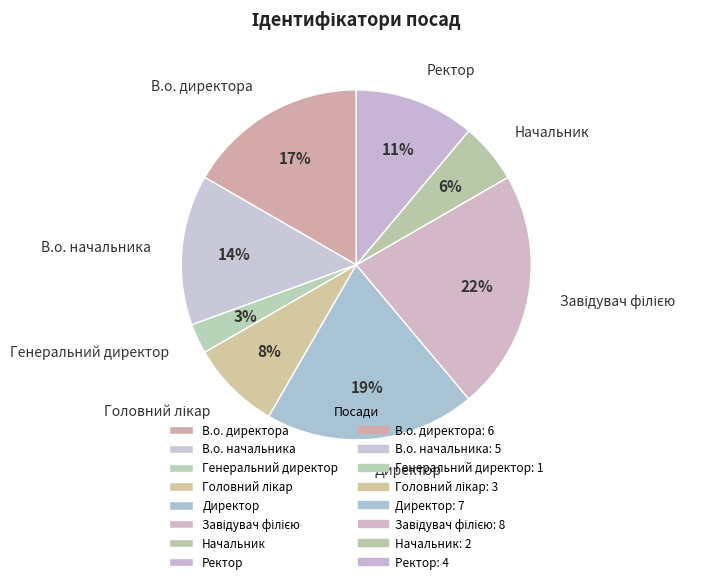

To the nearest percent, what percentage of the pie is Ректор?

11%